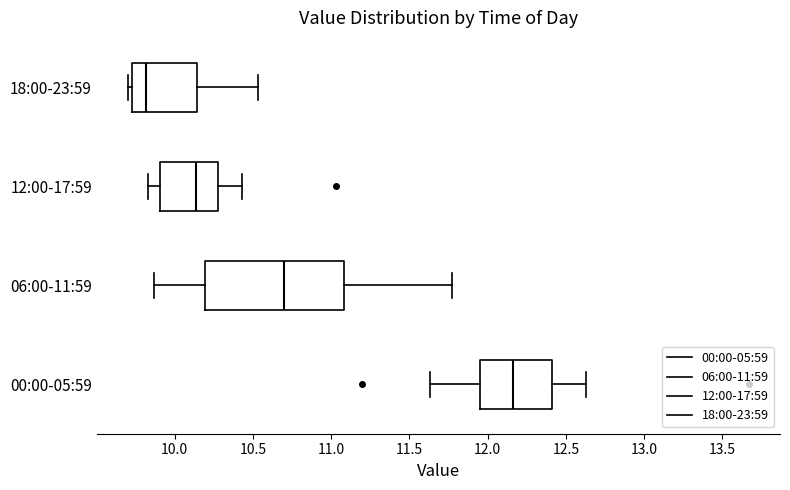

Comparing the boxes themselves (not the whiskers), which one is the widest?

06:00-11:59